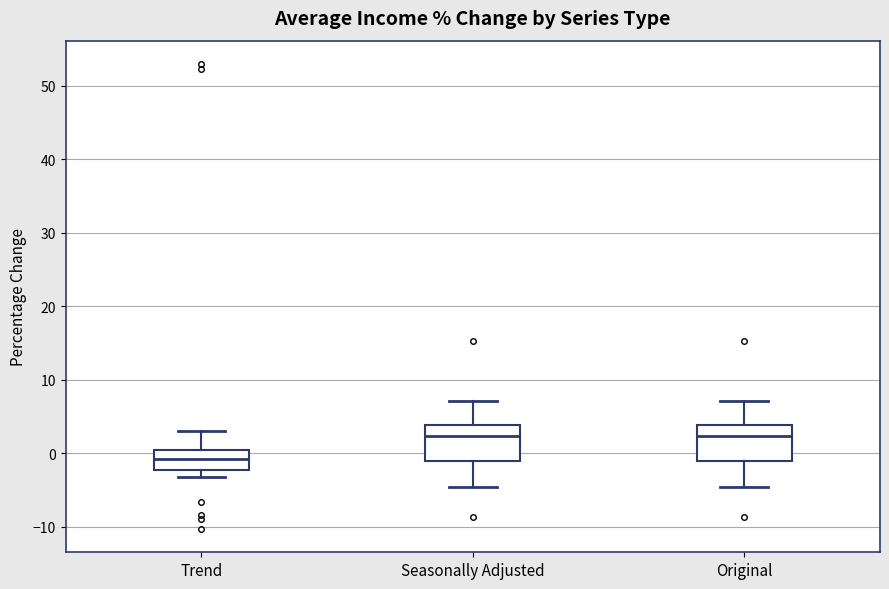

Reading left to right, read every box against the y-axis: the position of its median line, the range the box covers, and the ends of its whiskers. The values are not printed on the chart, so give them approximately, as read against the axis.

Trend: median -1, box -2 to 0, whiskers -3 to 3
Seasonally Adjusted: median 2, box -1 to 4, whiskers -5 to 7
Original: median 2, box -1 to 4, whiskers -5 to 7